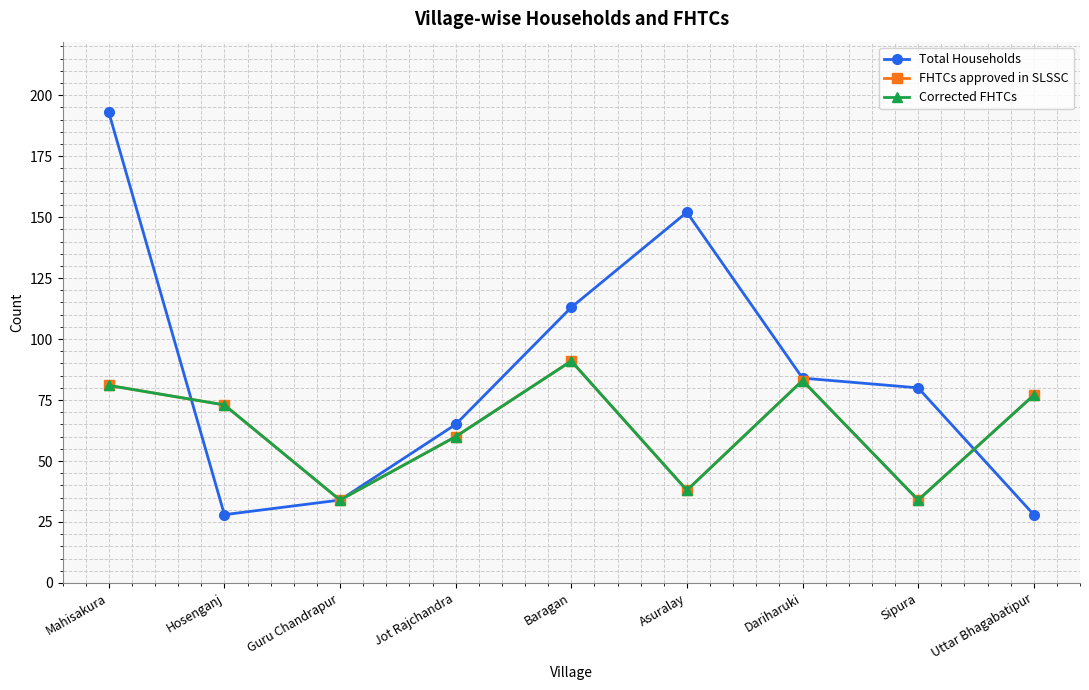

Which series has the widest spread of values?

Total Households